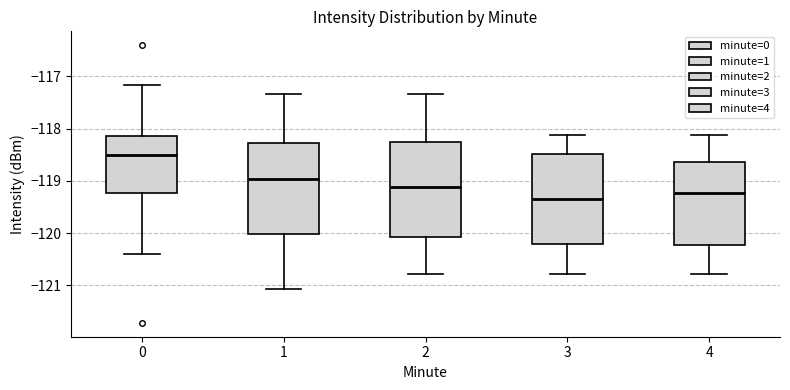

Reading left to right, read every box against the y-axis: the position of its median line, the range the box covers, and the ends of its whiskers. The values are not printed on the chart, so give them approximately, as read against the axis.

0: median -118.5, box -119.2 to -118.1, whiskers -120.4 to -117.2
1: median -119.0, box -120.0 to -118.3, whiskers -121.1 to -117.3
2: median -119.1, box -120.1 to -118.3, whiskers -120.8 to -117.3
3: median -119.3, box -120.2 to -118.5, whiskers -120.8 to -118.1
4: median -119.2, box -120.2 to -118.6, whiskers -120.8 to -118.1